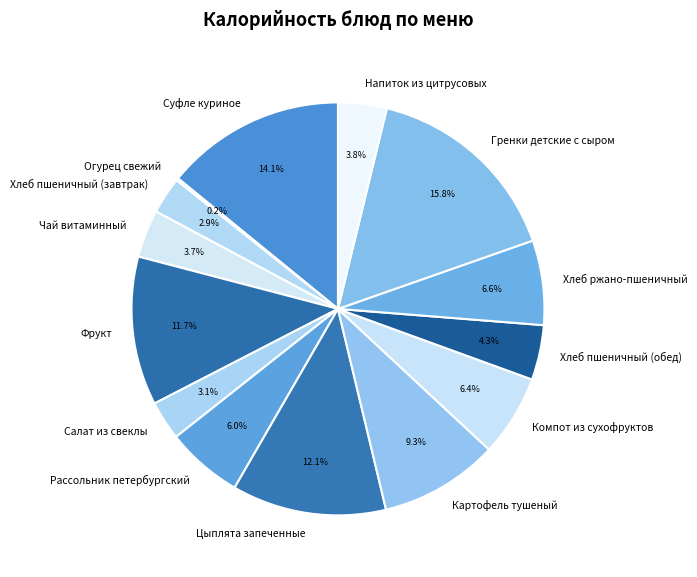

Do Хлеб ржано-пшеничный and Чай витаминный together represent more than half of the pie?

No